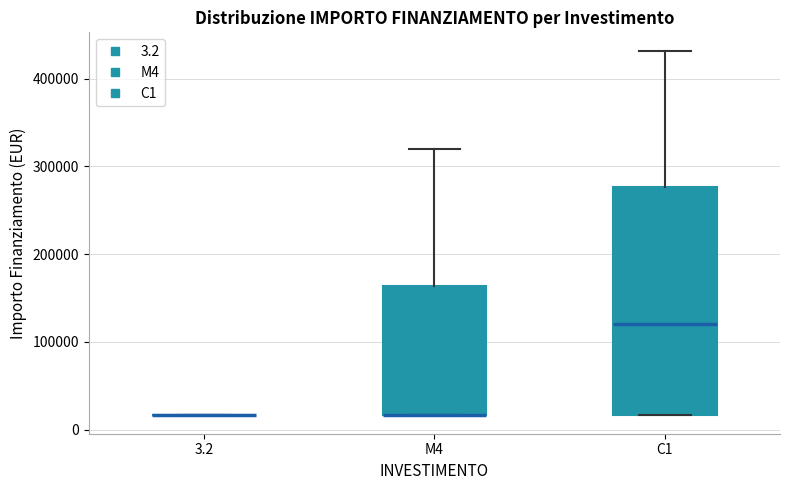

Reading left to right, transcribe this box plot: for each box, give where its median line is, the range the box spans, and where its two whiskers end, as read against the y-axis. The values are not printed on the chart, so give them approximately, as read against the axis.

3.2: box collapsed to a line at 20000, whiskers 20000 to 20000
M4: median 20000 (drawn on the box's lower edge), box 20000 to 160000, whiskers 20000 to 320000
C1: median 120000, box 20000 to 280000, whiskers 20000 to 430000